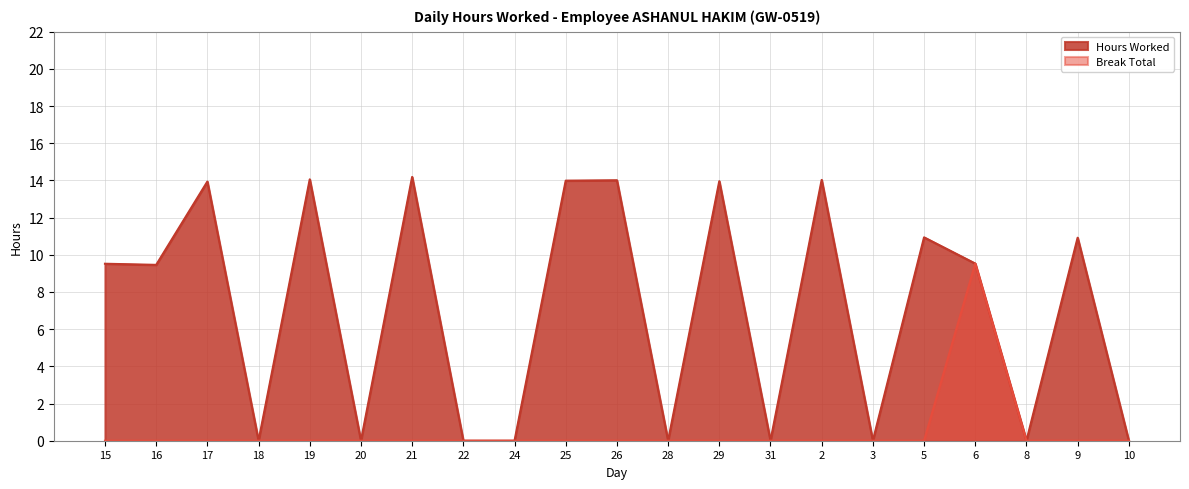

True or false: Hours Worked and Break Total cross at least once.

False